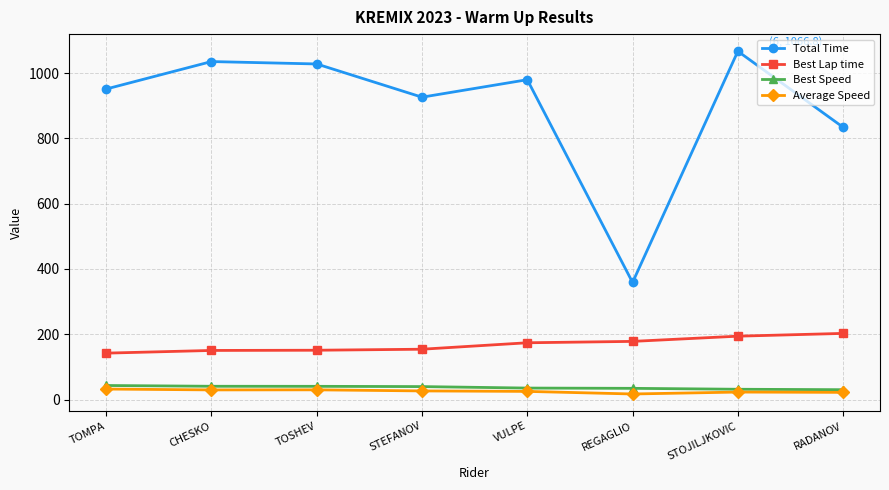

What is the minimum value for Average Speed?

17.1